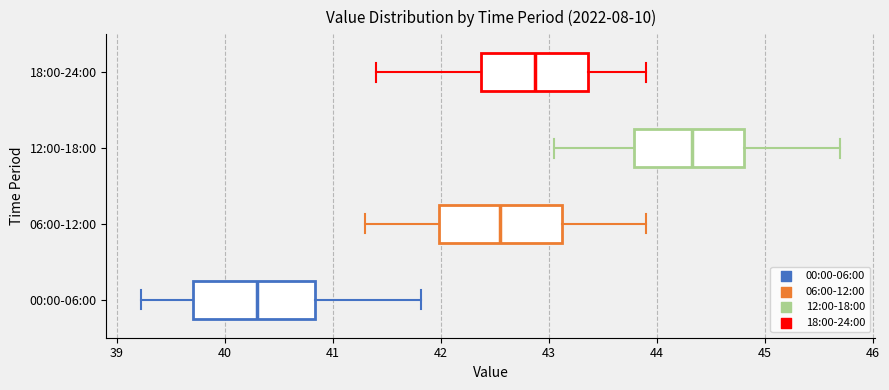

Which box has the furthest to the left median line?

00:00-06:00